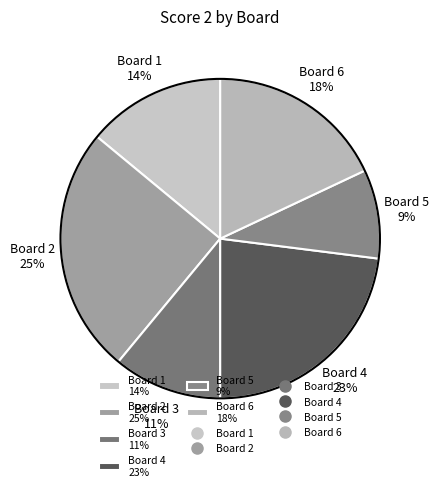

Which slice is the largest?

Board 2 25%